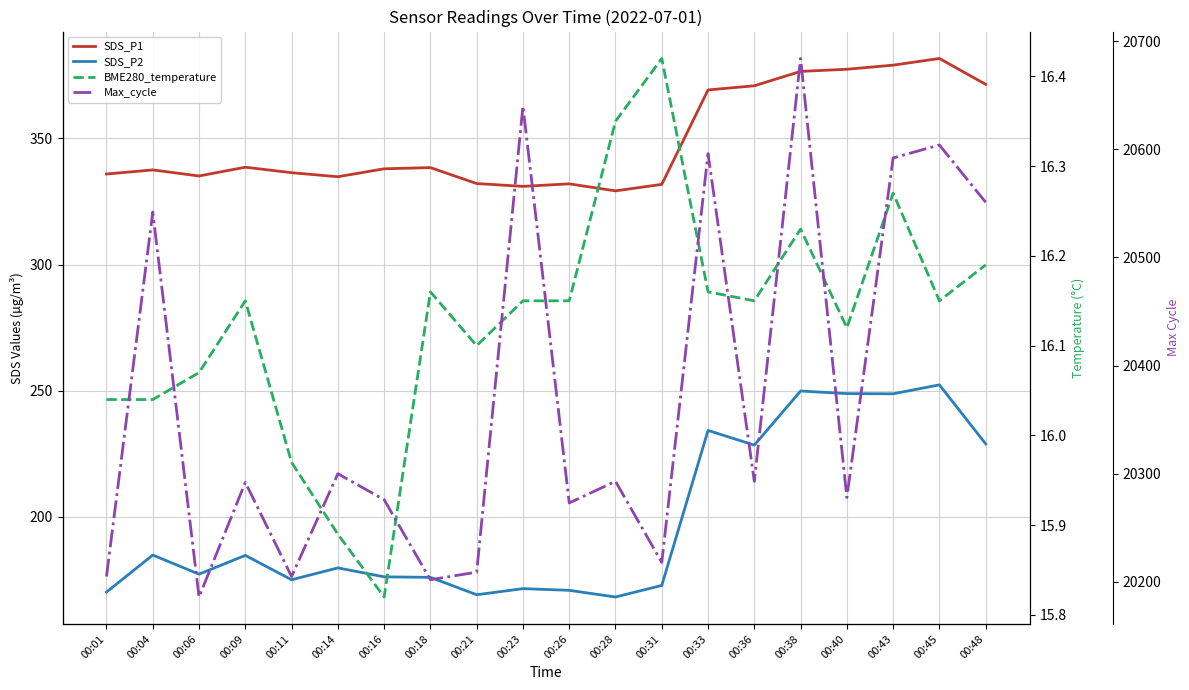

What is the sum of the SDS_P2 values at 00:43 and 00:48?

477.7